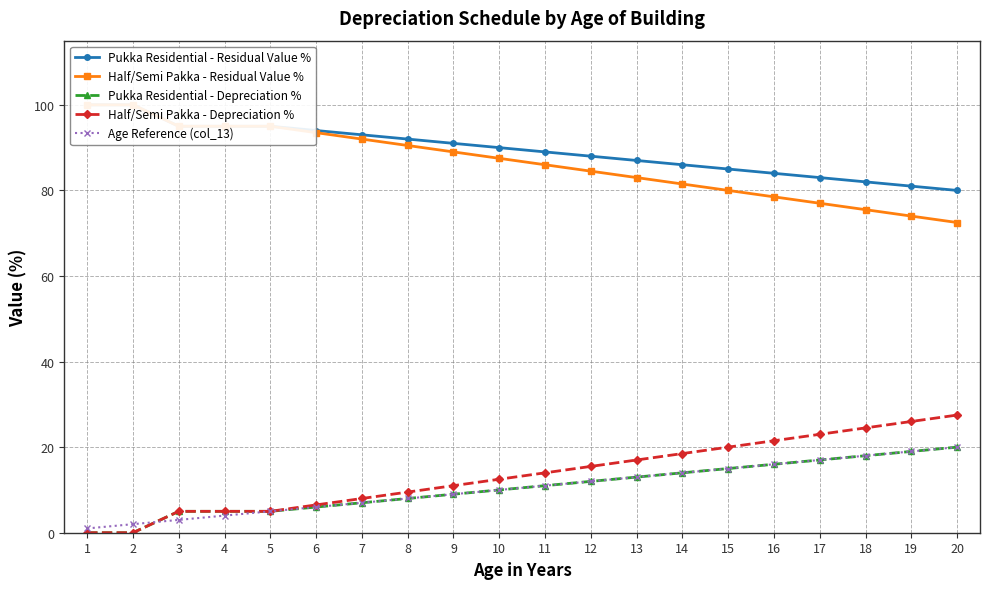

Which category has the lowest value in the Age Reference (col_13) series?

1